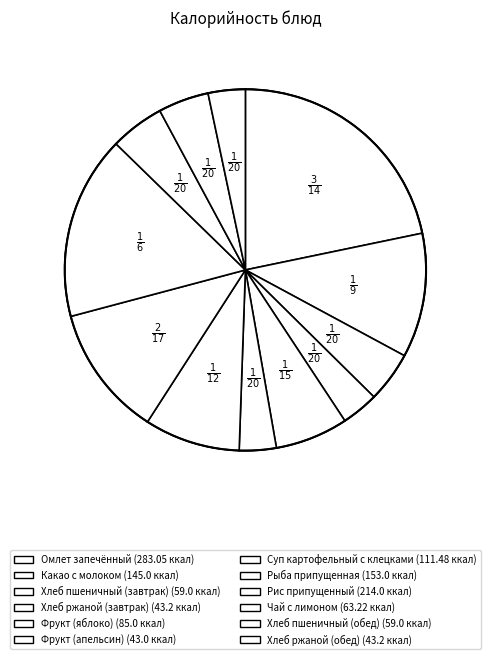

What is the ratio of the value at Рис припущенный to the value at Хлеб пшеничный (завтрак)?

3.6